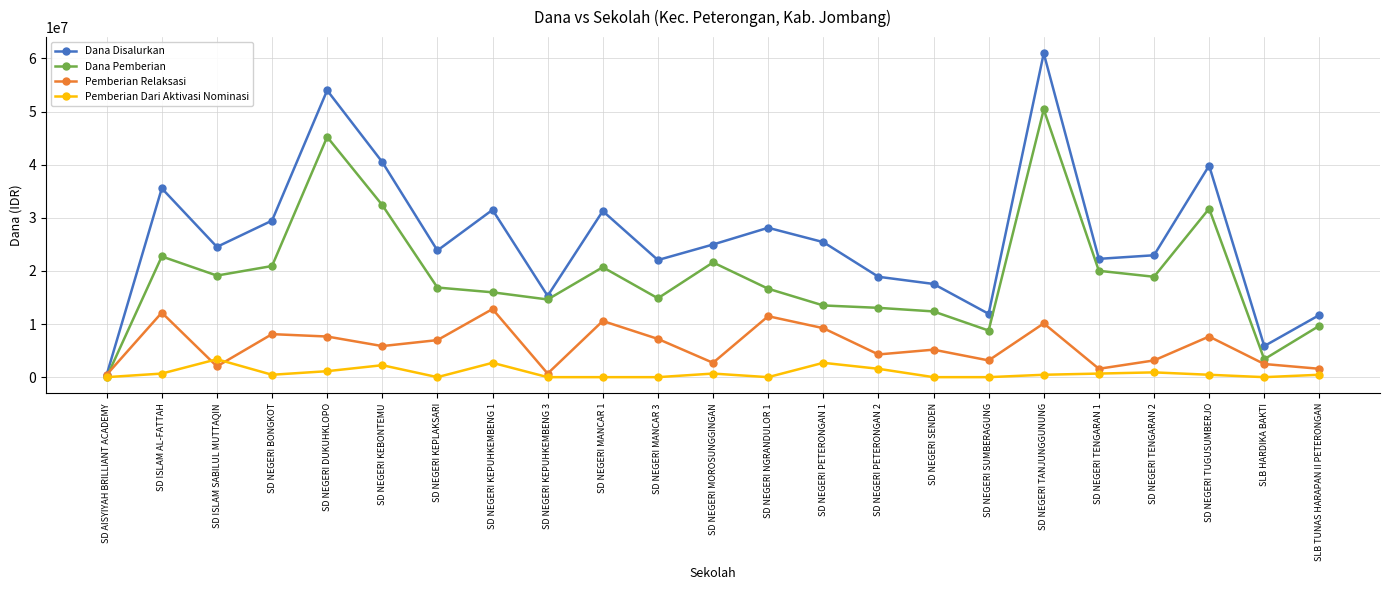

Rank the series by their average value, from lowest to highest.

Pemberian Dari Aktivasi Nominasi, Pemberian Relaksasi, Dana Pemberian, Dana Disalurkan